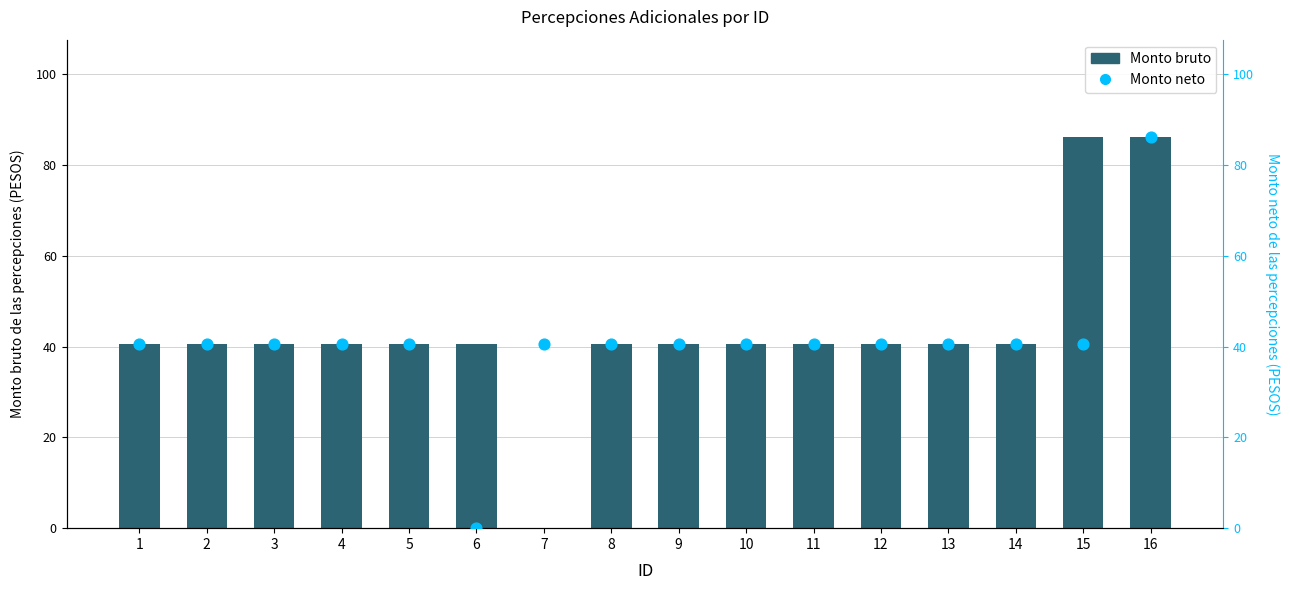

Which series reaches the maximum Y coordinate?

Monto bruto